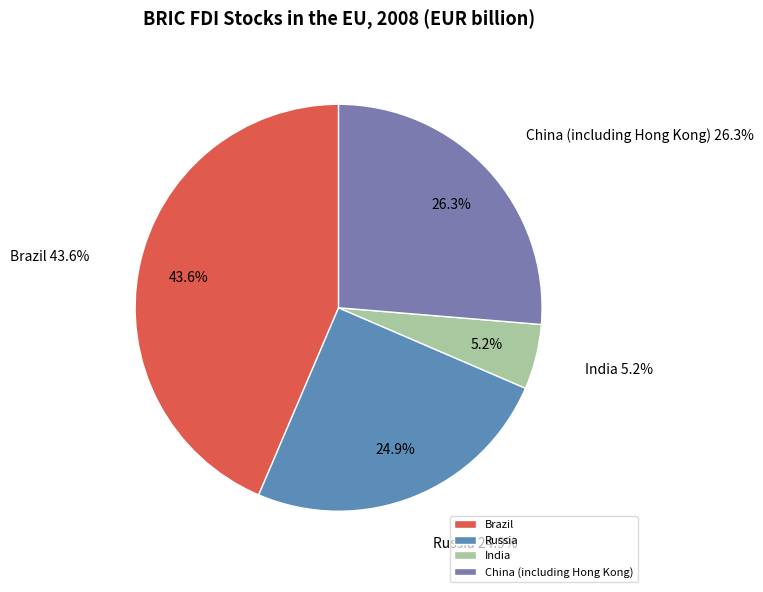

To the nearest percent, what is the average slice percentage?

25%